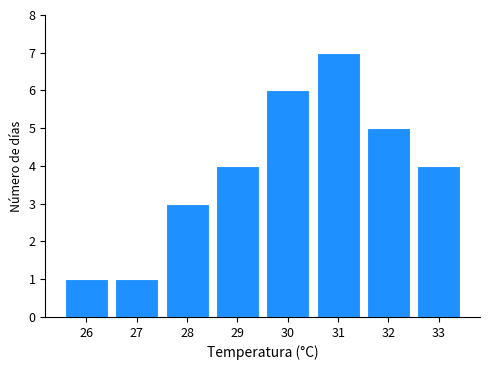

Reading right to left, extract all data points from this chart.

33=4	32=5	31=7	30=6	29=4	28=3	27=1	26=1